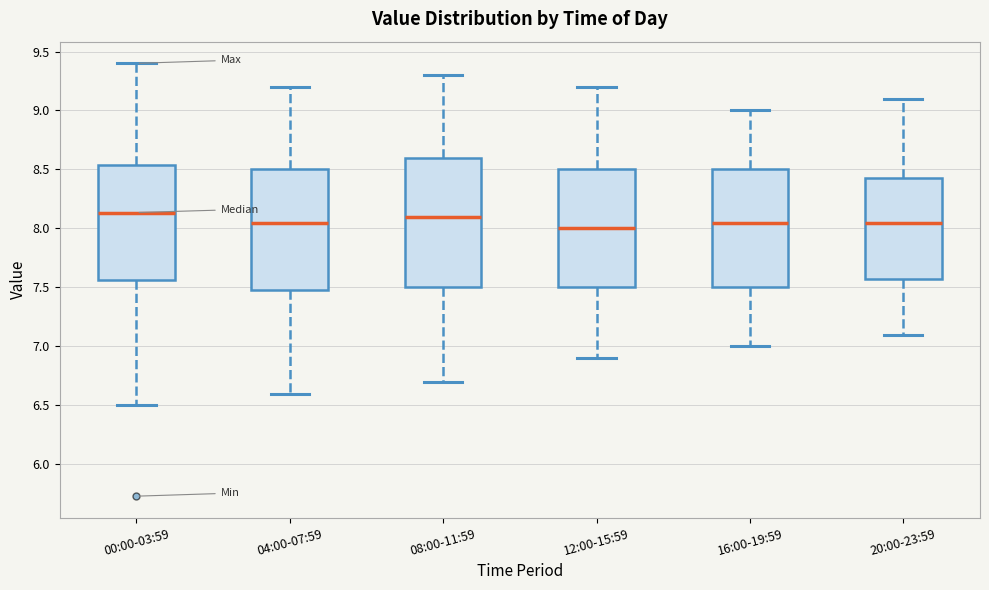

Reading left to right, read every box against the y-axis: the position of its median line, the range the box covers, and the ends of its whiskers. The values are not printed on the chart, so give them approximately, as read against the axis.

00:00-03:59: median 8.15, box 7.55 to 8.55, whiskers 6.50 to 9.40
04:00-07:59: median 8.05, box 7.50 to 8.50, whiskers 6.60 to 9.20
08:00-11:59: median 8.10, box 7.50 to 8.60, whiskers 6.70 to 9.30
12:00-15:59: median 8.00, box 7.50 to 8.50, whiskers 6.90 to 9.20
16:00-19:59: median 8.05, box 7.50 to 8.50, whiskers 7.00 to 9.00
20:00-23:59: median 8.05, box 7.60 to 8.45, whiskers 7.10 to 9.10